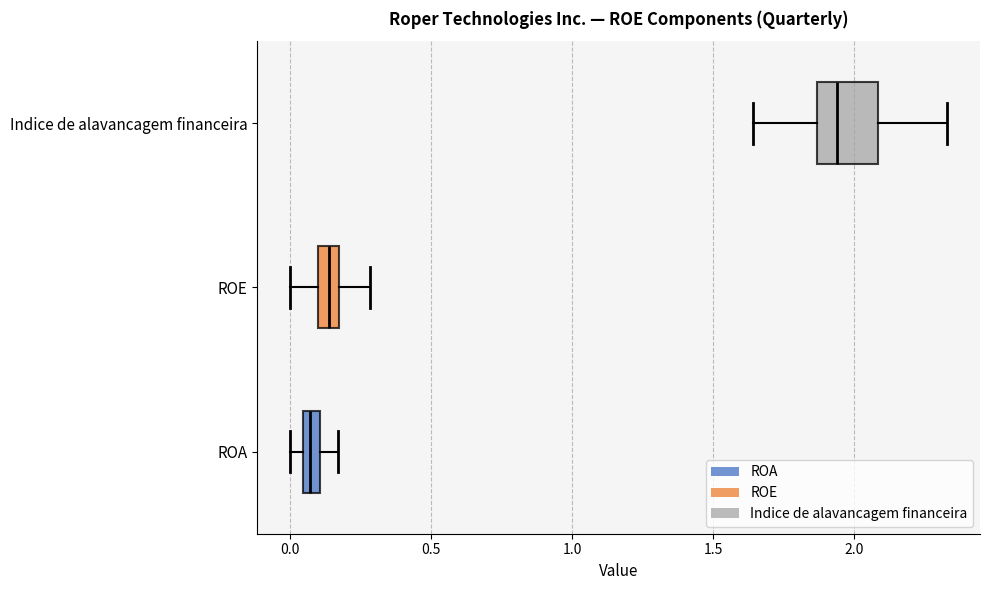

Which box's median line is the furthest to the left?

ROA